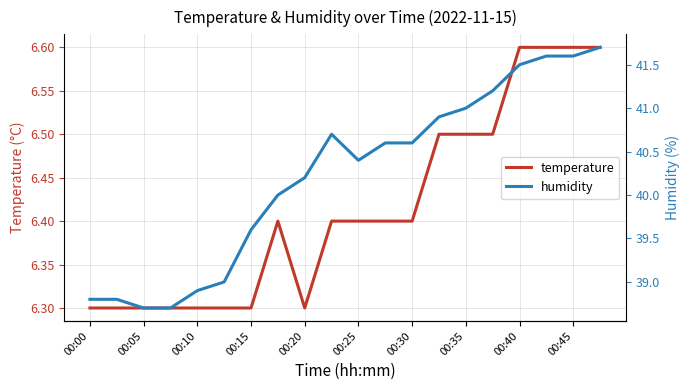

The temperature series shows 6.5 at 00:35. True or false?

True